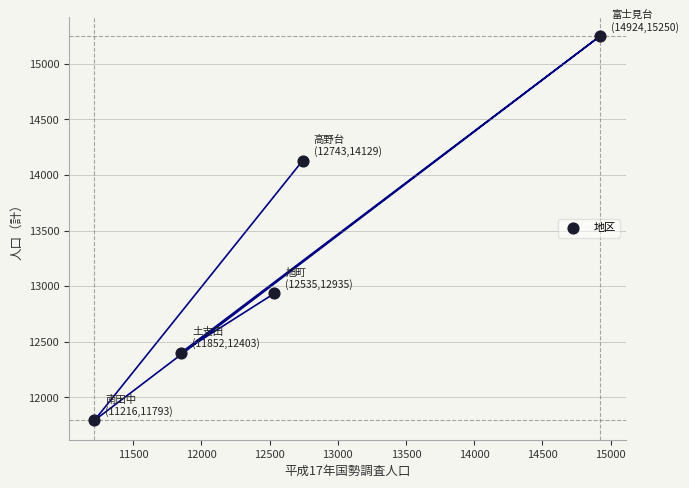

What is the range of Y values (max minus min)?

3457